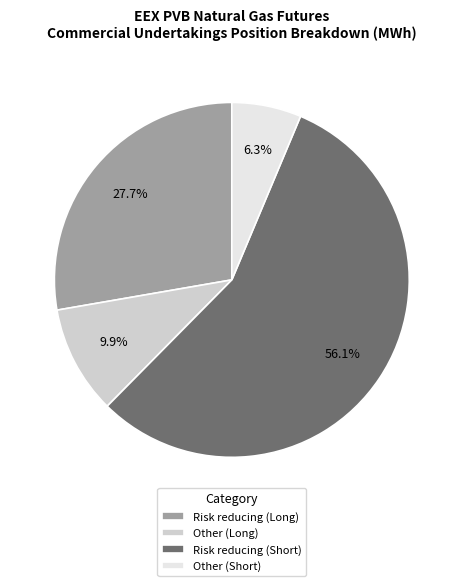

To the nearest percent, what is the difference between the largest and smallest slice percentages?

50%